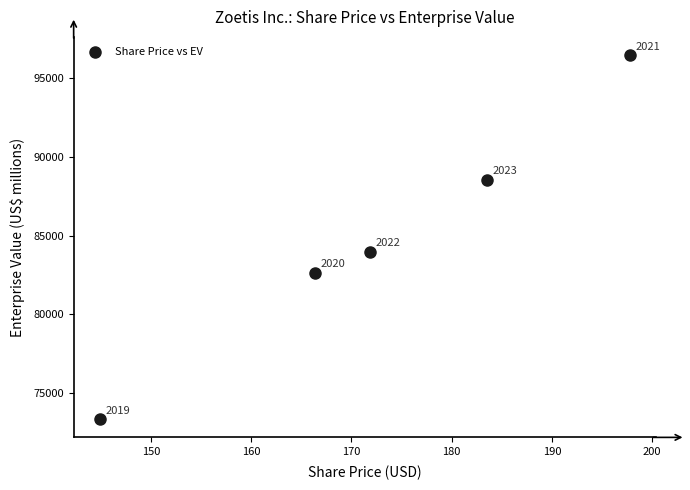

What Y value in the scatter plot is closest to 84897?

83977